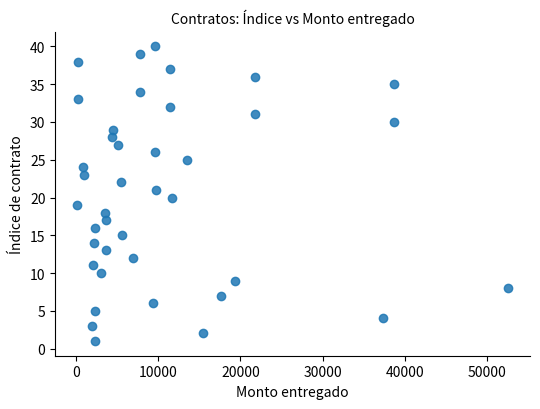

What is the range of Y values (max minus min)?

39